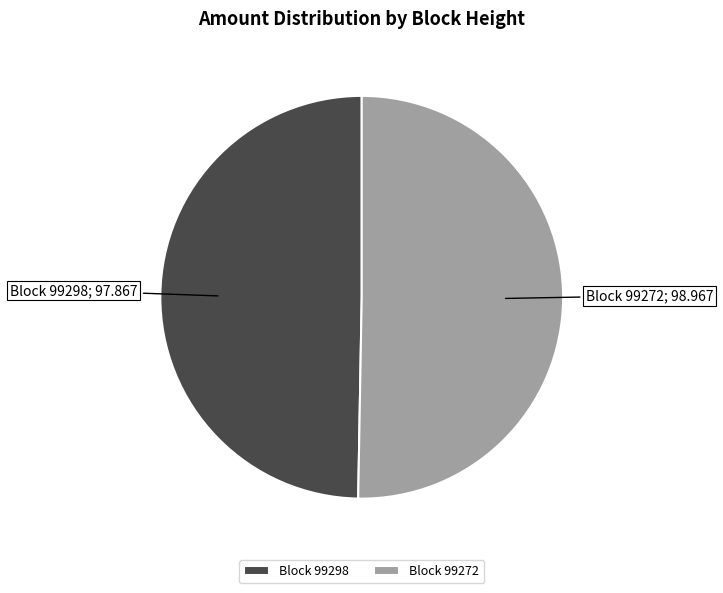

Do Block 99272 and Block 99298 together represent more than half of the pie?

Yes